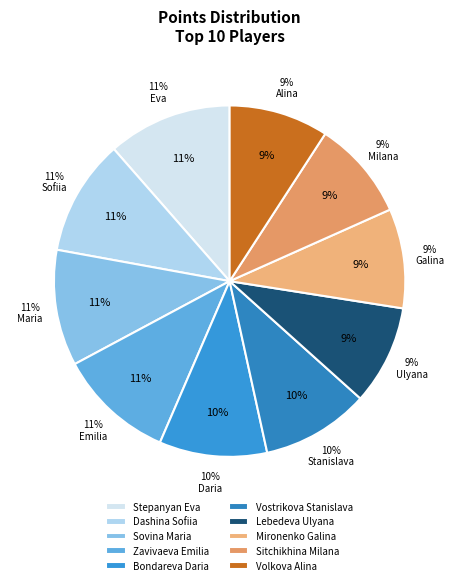

Which slice is the largest?

Stepanyan Eva